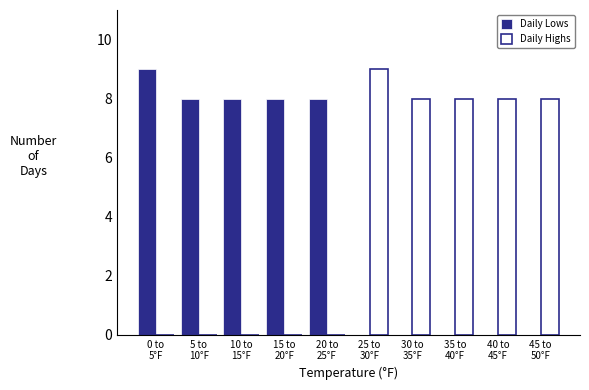

What is the greatest value displayed?

9